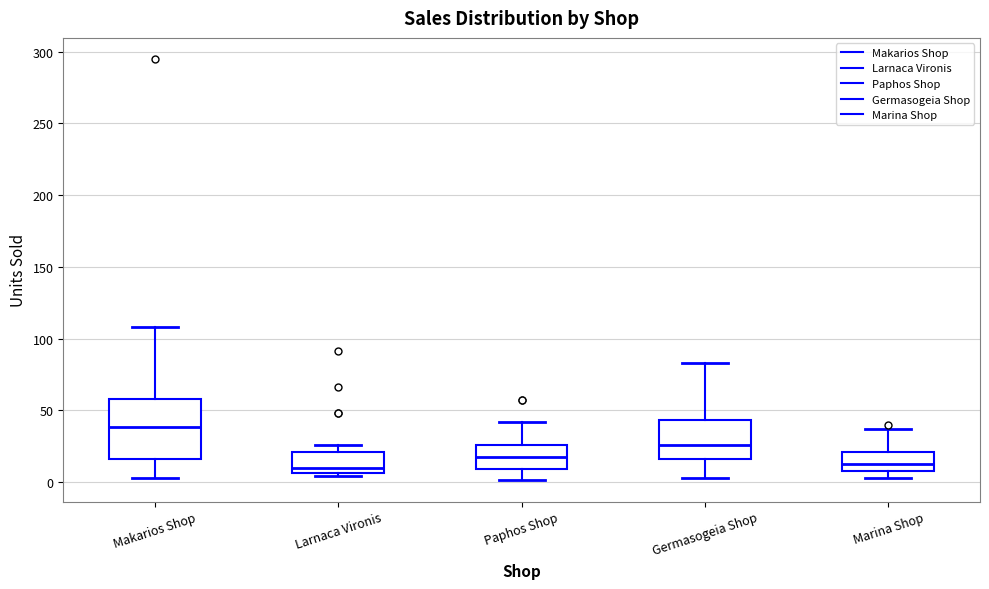

Which box has the highest median line?

Makarios Shop